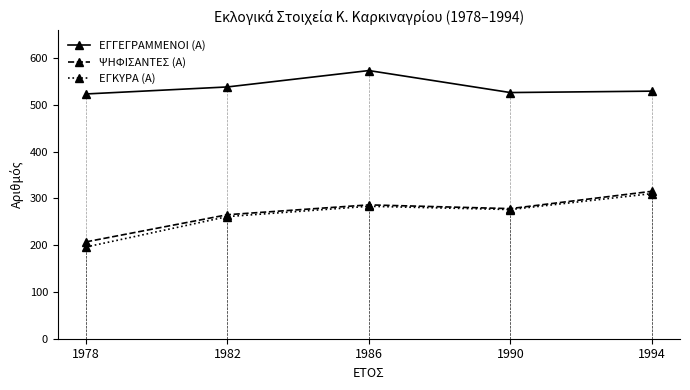

What is the sum of the ΕΓΓΕΓΡΑΜΜΕΝΟΙ (Α) values at 1982 and 1986?

1111